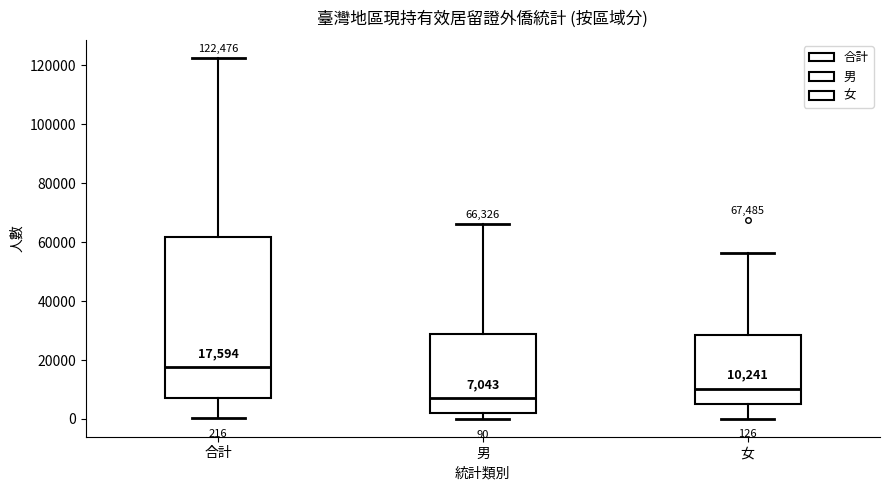

Which box's median line is the lowest?

男